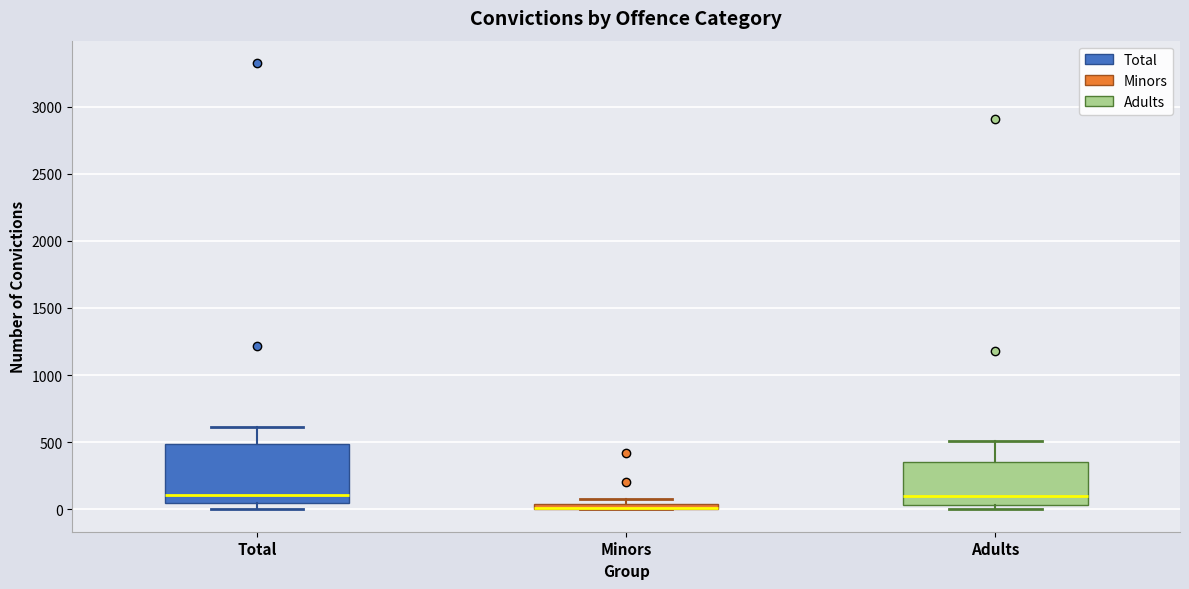

Where is the lower edge of the box for Minors on the y-axis? The values are not printed on the chart, so give them approximately, as read against the axis.

0